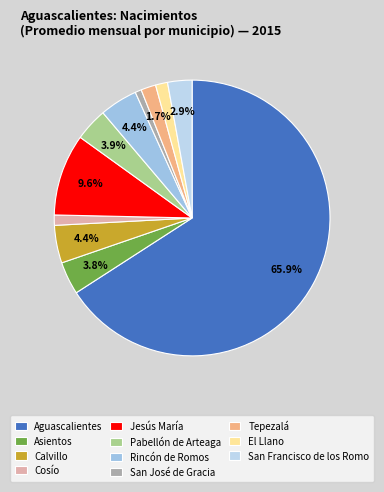

Count the number of slices in the pie.

11